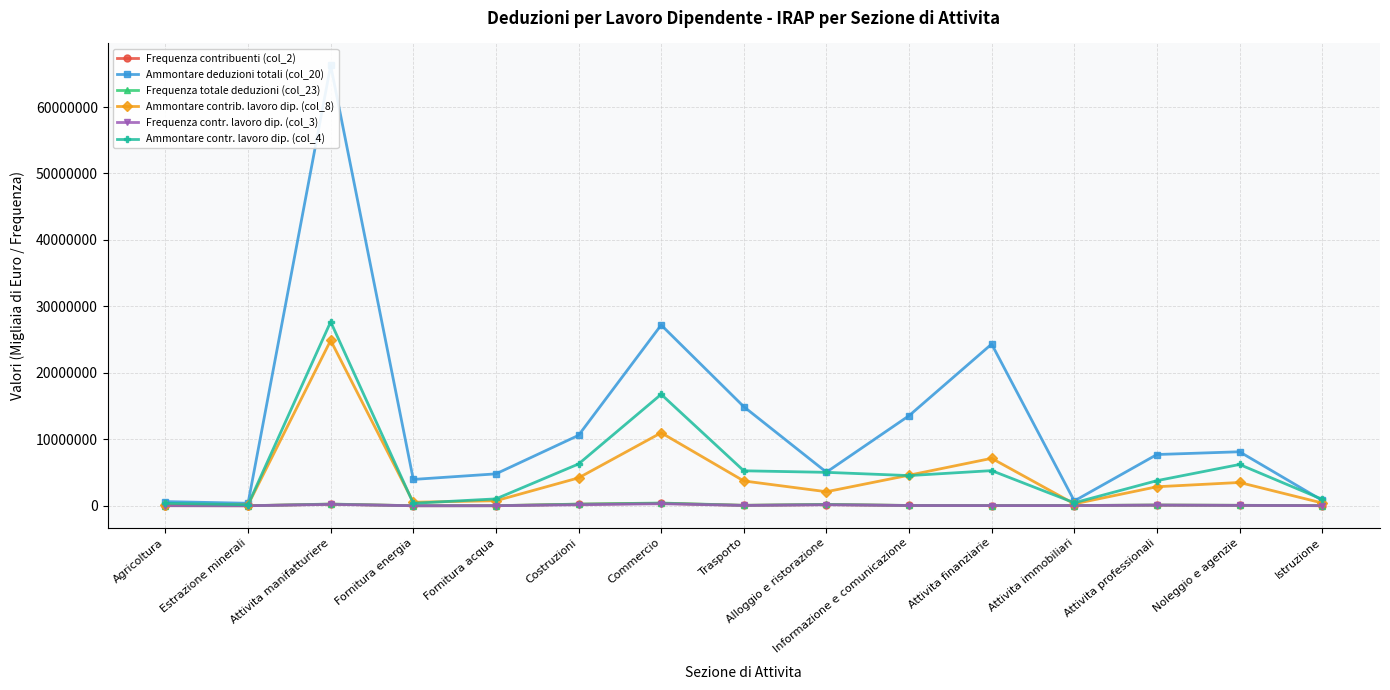

Which has a higher value, Attivita manifatturiere or Attivita immobiliari?

Attivita manifatturiere